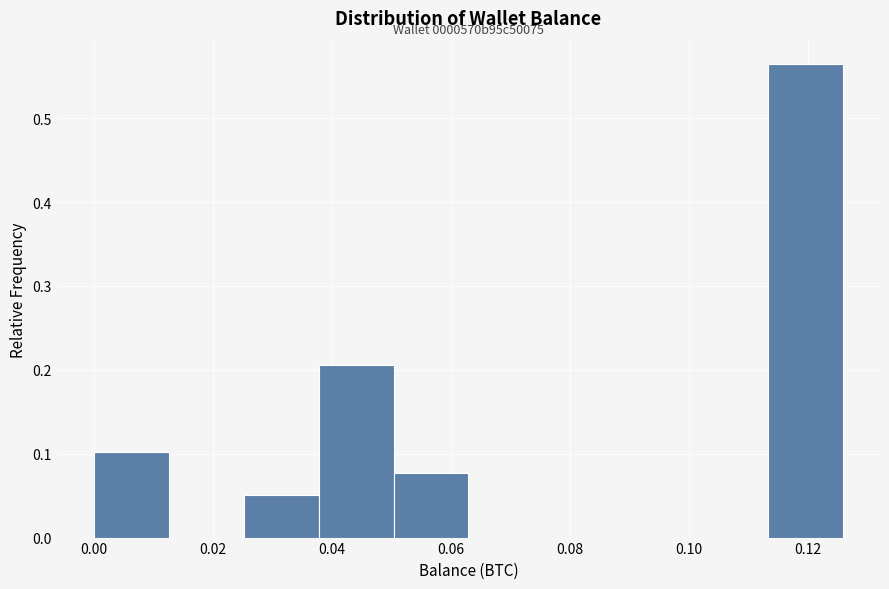

Which range on the x-axis has the tallest bar?

0.114 to 0.126